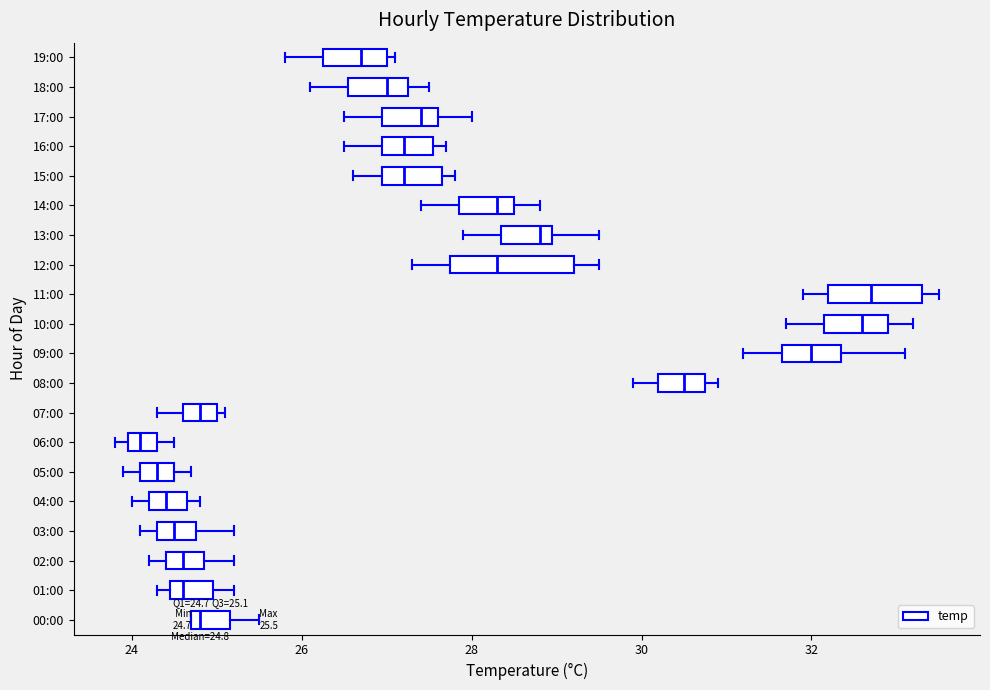

Comparing the boxes themselves (not the whiskers), which one is the widest?

12:00